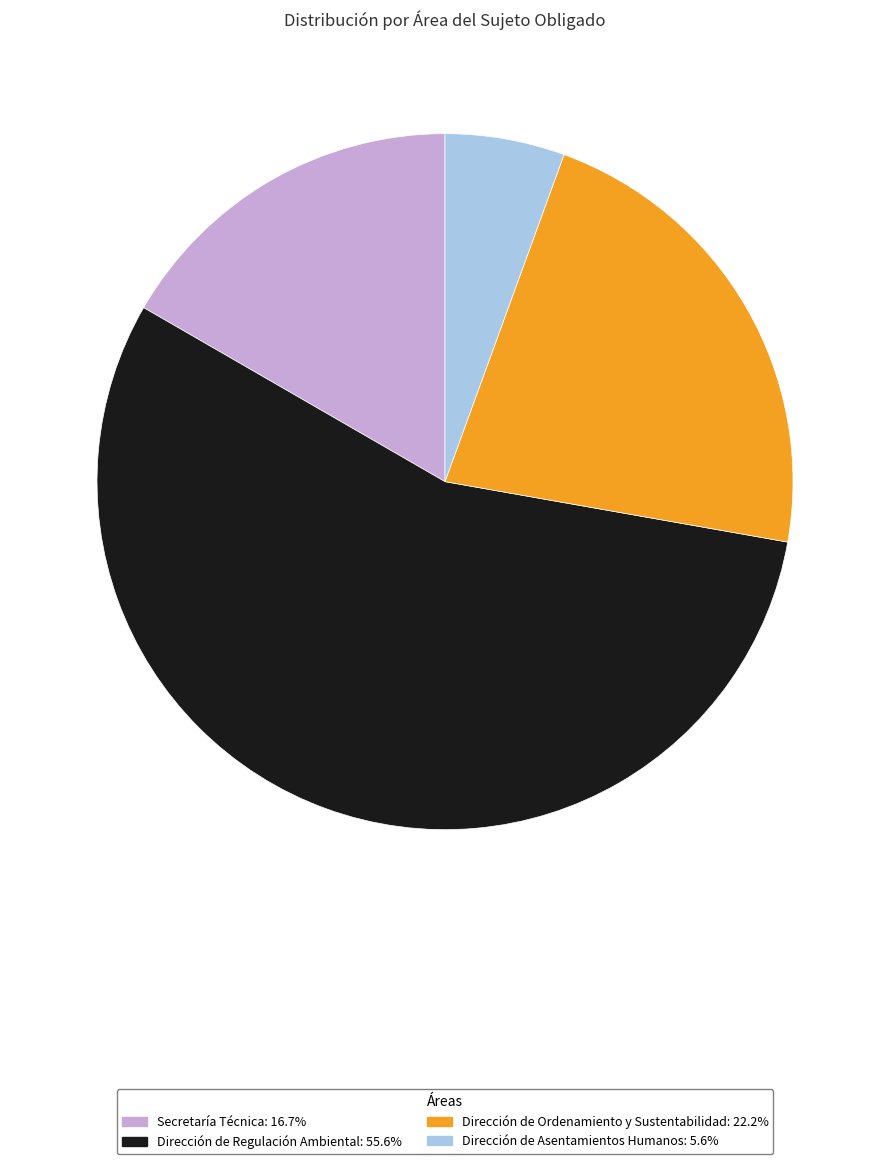

Rank the categories by value from lowest to highest.

Dirección de Asentamientos Humanos, Secretaría Técnica, Dirección de Ordenamiento y Sustentabilidad, Dirección de Regulación Ambiental